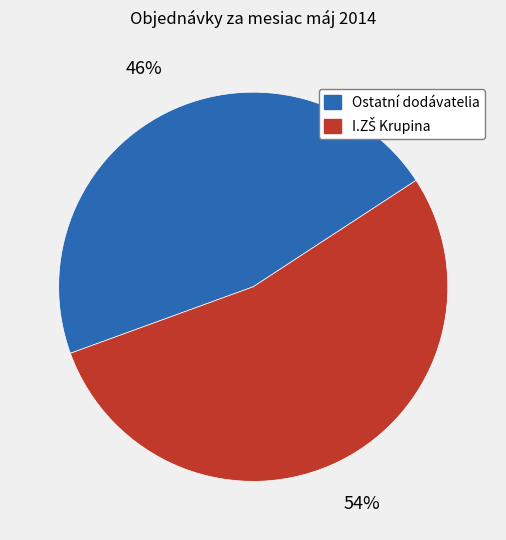

To the nearest percent, what is the average slice percentage?

50%